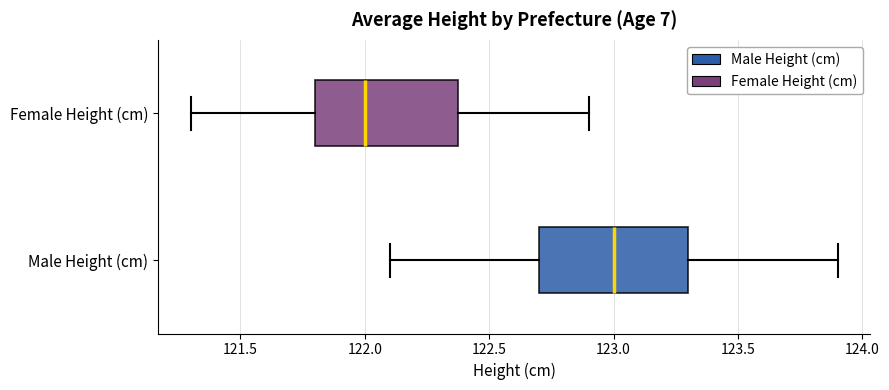

Where does the right whisker of the box for Female Height (cm) end on the x-axis? The values are not printed on the chart, so give them approximately, as read against the axis.

122.9